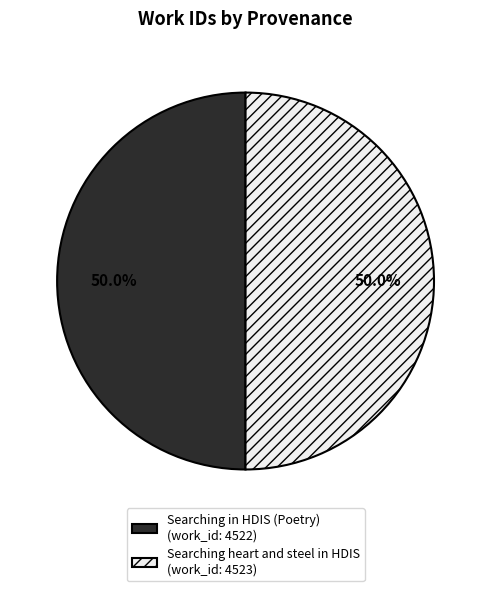

Combined, do Searching in HDIS (Poetry) and Searching heart and steel in HDIS account for over 50%?

Yes